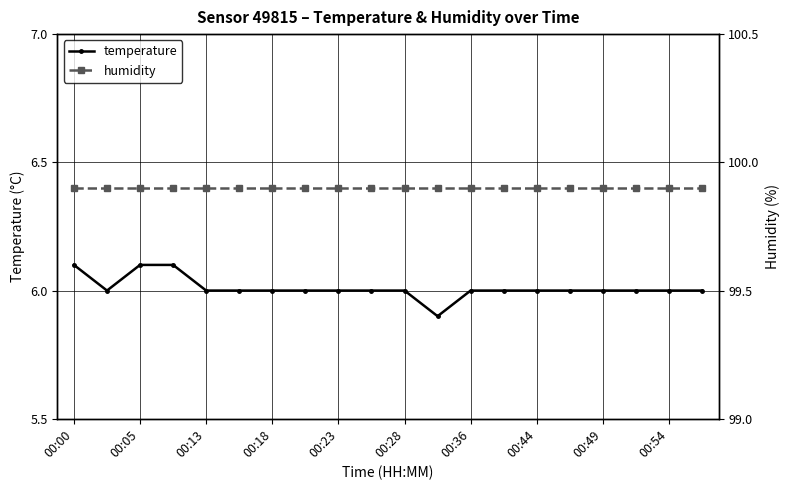

True or false: temperature has a value of 6.1 at 00:00.

True